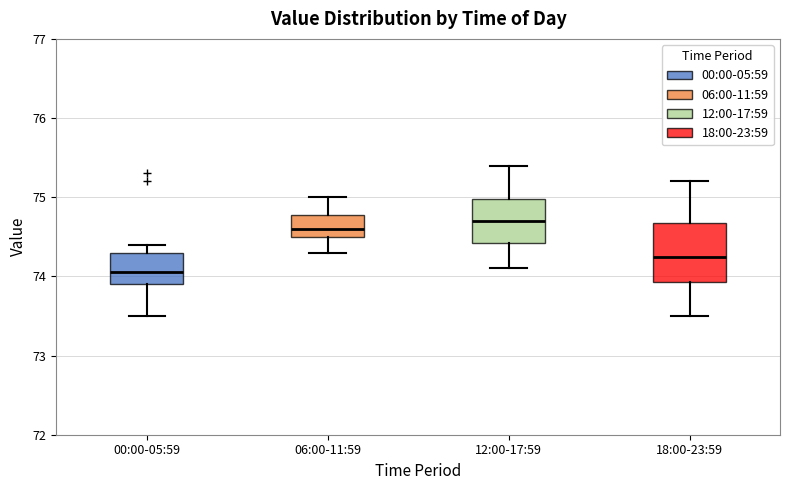

Which box's median line is the lowest?

00:00-05:59